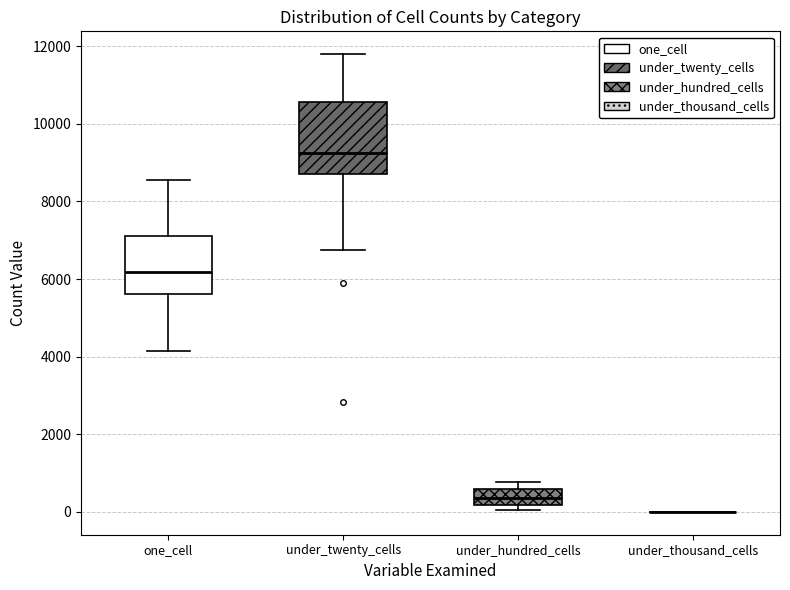

Where does the median line of the box for one_cell sit on the y-axis? The values are not printed on the chart, so give them approximately, as read against the axis.

6200